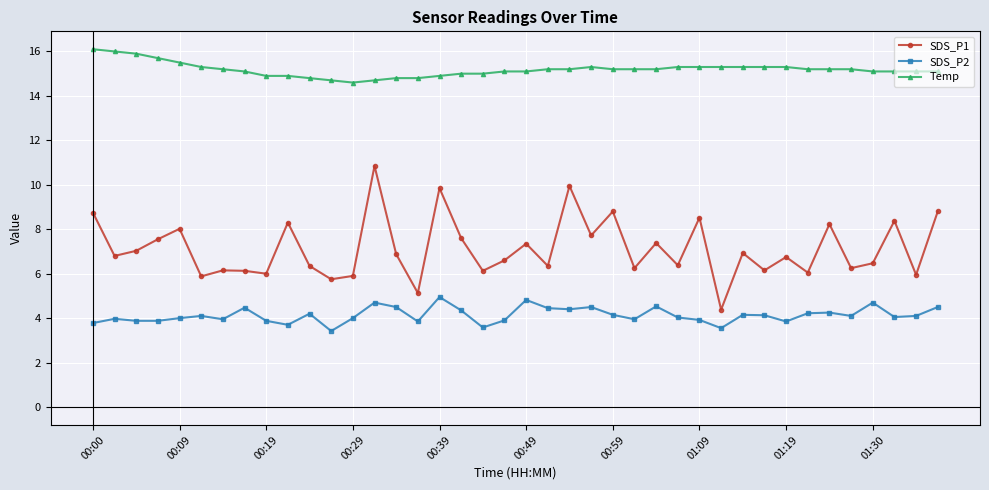

Which series has the largest total across all categories?

Temp